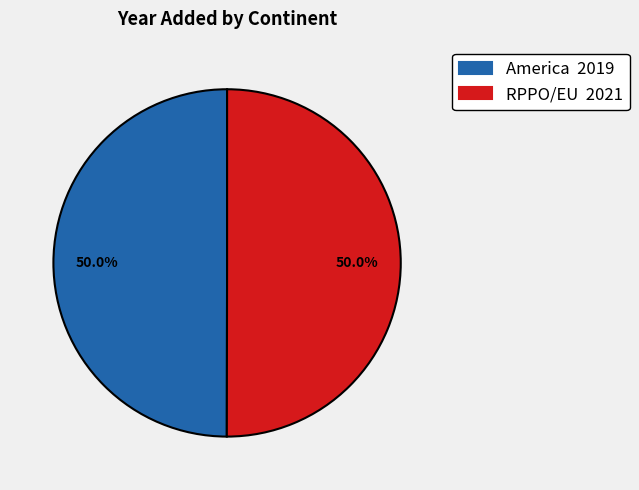

What is the ratio of the value at RPPO/EU to the value at America?

1.0